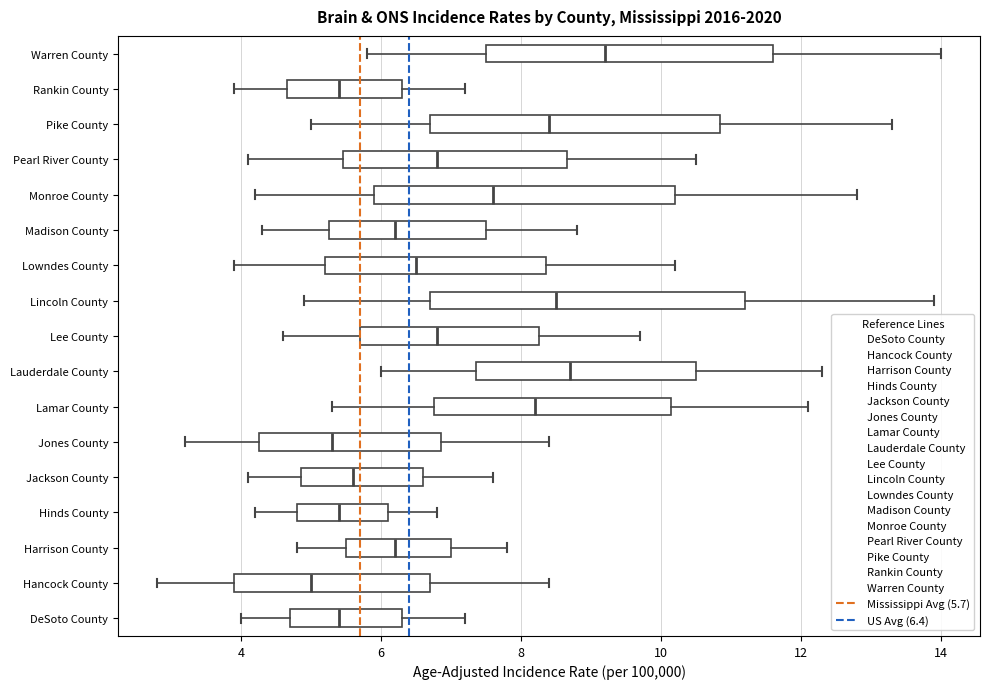

Reading bottom to top, read every box against the x-axis: the position of its median line, the range the box covers, and the ends of its whiskers. The values are not printed on the chart, so give them approximately, as read against the axis.

DeSoto County: median 5.4, box 4.8 to 6.4, whiskers 4.0 to 7.2
Hancock County: median 5.0, box 4.0 to 6.8, whiskers 2.8 to 8.4
Harrison County: median 6.2, box 5.6 to 7.0, whiskers 4.8 to 7.8
Hinds County: median 5.4, box 4.8 to 6.2, whiskers 4.2 to 6.8
Jackson County: median 5.6, box 4.8 to 6.6, whiskers 4.2 to 7.6
Jones County: median 5.4, box 4.2 to 6.8, whiskers 3.2 to 8.4
Lamar County: median 8.2, box 6.8 to 10.2, whiskers 5.4 to 12.2
Lauderdale County: median 8.8, box 7.4 to 10.6, whiskers 6.0 to 12.4
Lee County: median 6.8, box 5.8 to 8.2, whiskers 4.6 to 9.8
Lincoln County: median 8.6, box 6.8 to 11.2, whiskers 5.0 to 14.0
Lowndes County: median 6.6, box 5.2 to 8.4, whiskers 4.0 to 10.2
Madison County: median 6.2, box 5.2 to 7.6, whiskers 4.4 to 8.8
Monroe County: median 7.6, box 6.0 to 10.2, whiskers 4.2 to 12.8
Pearl River County: median 6.8, box 5.4 to 8.6, whiskers 4.2 to 10.6
Pike County: median 8.4, box 6.8 to 10.8, whiskers 5.0 to 13.4
Rankin County: median 5.4, box 4.6 to 6.4, whiskers 4.0 to 7.2
Warren County: median 9.2, box 7.6 to 11.6, whiskers 5.8 to 14.0